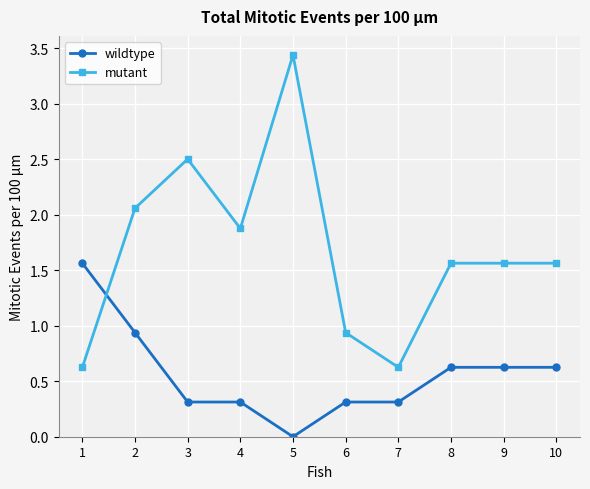

Which series has the largest range (max minus min)?

mutant